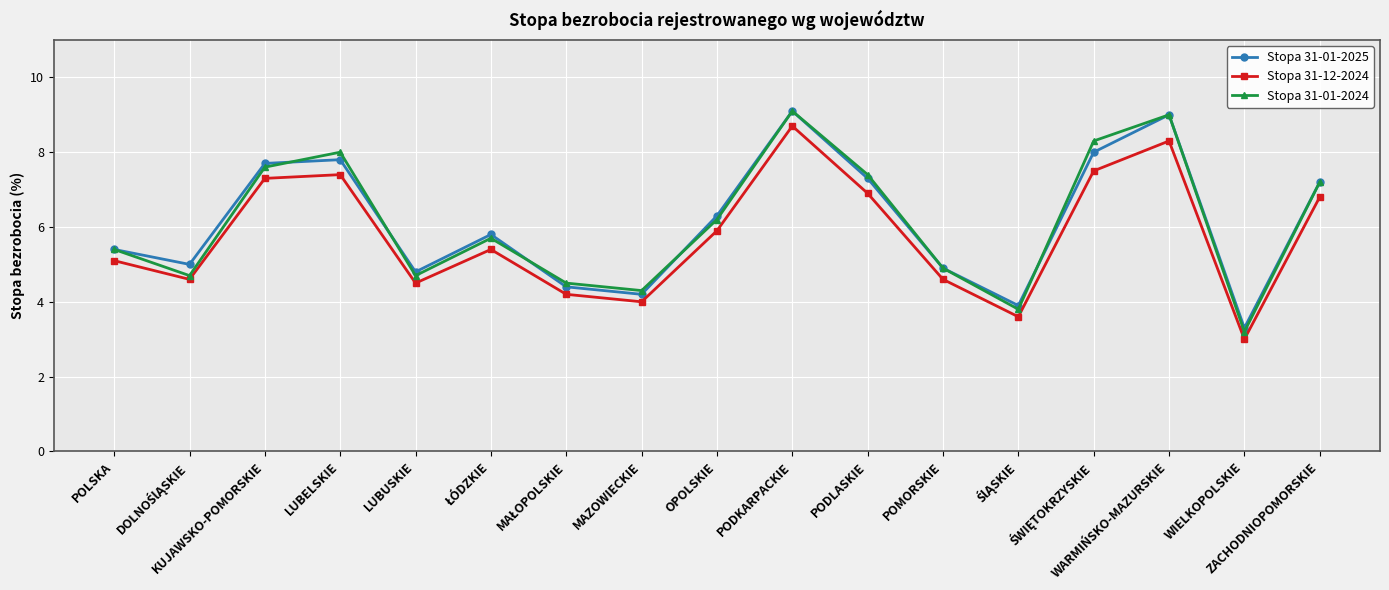

What is the value of the Stopa 31-01-2024 point at the 16th from the left?

3.2